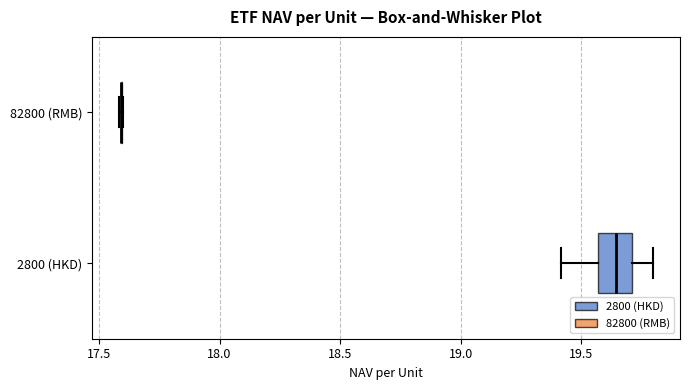

Reading bottom to top, transcribe this box plot: for each box, give where its median line is, the range the box spans, and where its two whiskers end, as read against the x-axis. The values are not printed on the chart, so give them approximately, as read against the axis.

2800 (HKD): median 19.65, box 19.55 to 19.70, whiskers 19.40 to 19.80
82800 (RMB): box collapsed to a line at 17.60, whiskers 17.60 to 17.60